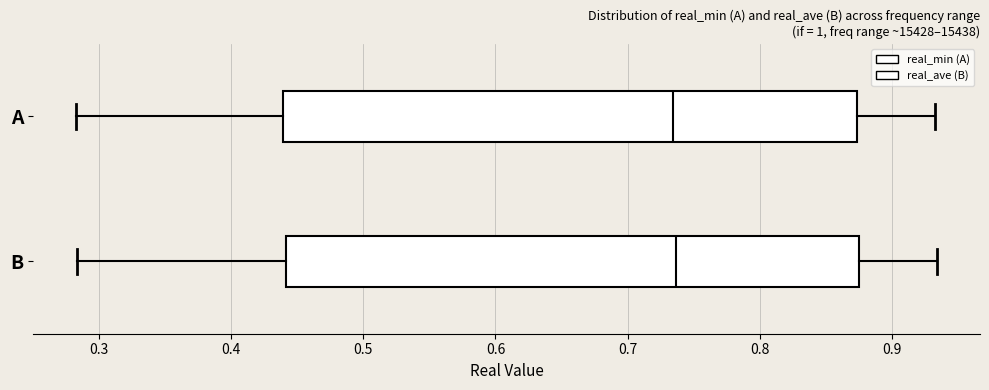

Reading bottom to top, transcribe this box plot: for each box, give where its median line is, the range the box spans, and where its two whiskers end, as read against the x-axis. The values are not printed on the chart, so give them approximately, as read against the axis.

B: median 0.74, box 0.44 to 0.88, whiskers 0.28 to 0.93
A: median 0.73, box 0.44 to 0.87, whiskers 0.28 to 0.93